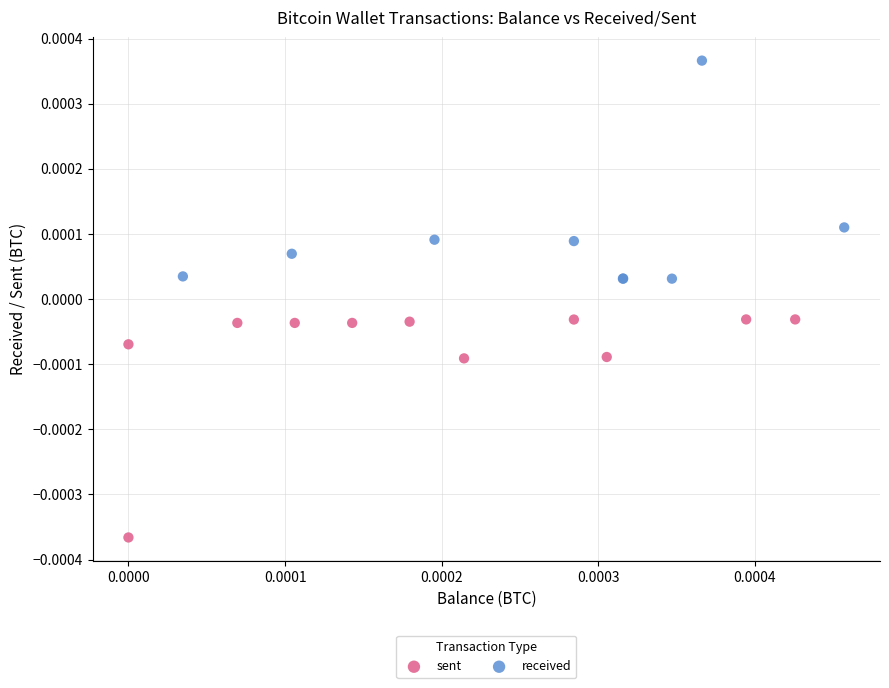

Which series reaches the maximum Y coordinate?

received